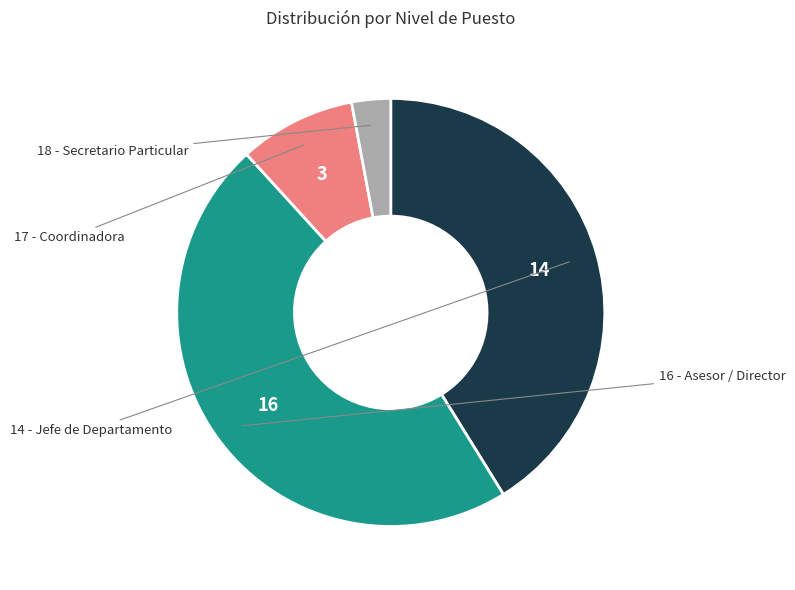

Is there any slice that represents more than half of the pie?

No